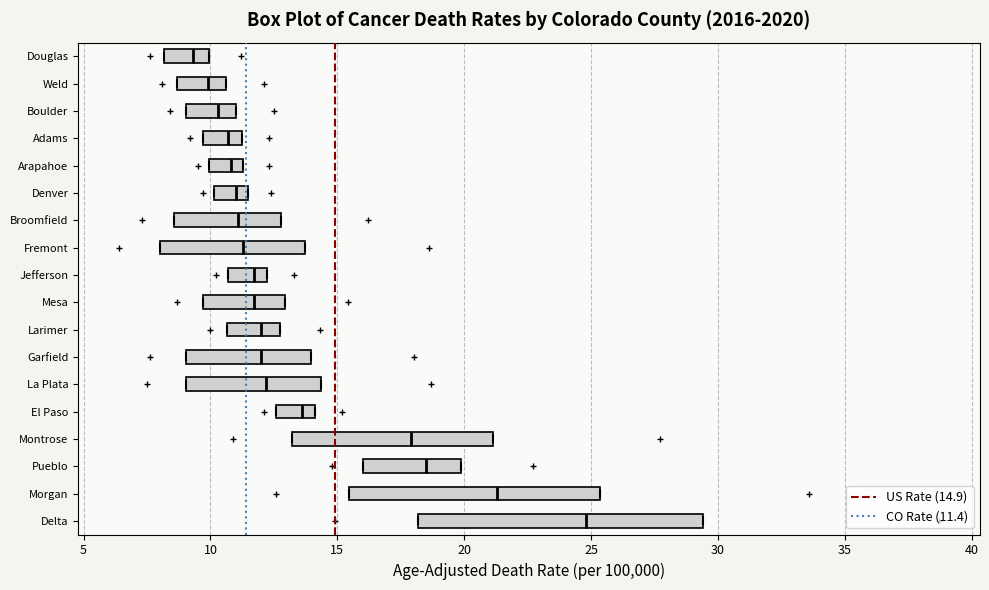

Reading bottom to top, read every box against the x-axis: the position of its median line, the range the box covers, and the ends of its whiskers. The values are not printed on the chart, so give them approximately, as read against the axis.

Delta: median 25.0, box 18.0 to 29.5, whiskers 18.0 to 29.5
Morgan: median 21.5, box 15.5 to 25.5, whiskers 15.5 to 25.5
Pueblo: median 18.5, box 16.0 to 20.0, whiskers 16.0 to 20.0
Montrose: median 18.0, box 13.0 to 21.0, whiskers 13.0 to 21.0
El Paso: median 13.5, box 12.5 to 14.0, whiskers 12.5 to 14.0
La Plata: median 12.0, box 9.0 to 14.5, whiskers 9.0 to 14.5
Garfield: median 12.0, box 9.0 to 14.0, whiskers 9.0 to 14.0
Larimer: median 12.0, box 10.5 to 13.0, whiskers 10.5 to 13.0
Mesa: median 11.5, box 9.5 to 13.0, whiskers 9.5 to 13.0
Jefferson: median 11.5, box 10.5 to 12.0, whiskers 10.5 to 12.0
Fremont: median 11.5, box 8.0 to 13.5, whiskers 8.0 to 13.5
Broomfield: median 11.0, box 8.5 to 13.0, whiskers 8.5 to 13.0
Denver: median 11.0, box 10.0 to 11.5, whiskers 10.0 to 11.5
Arapahoe: median 11.0, box 10.0 to 11.5, whiskers 10.0 to 11.5
Adams: median 10.5, box 9.5 to 11.0, whiskers 9.5 to 11.0
Boulder: median 10.5, box 9.0 to 11.0, whiskers 9.0 to 11.0
Weld: median 10.0, box 8.5 to 10.5, whiskers 8.5 to 10.5
Douglas: median 9.5, box 8.0 to 10.0, whiskers 8.0 to 10.0